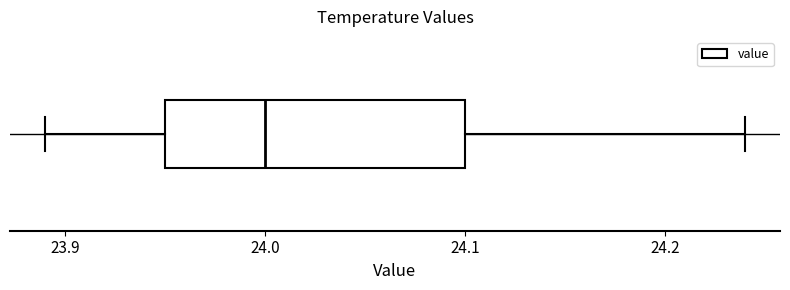

Where is the right edge of the box on the x-axis? The values are not printed on the chart, so give them approximately, as read against the axis.

24.10